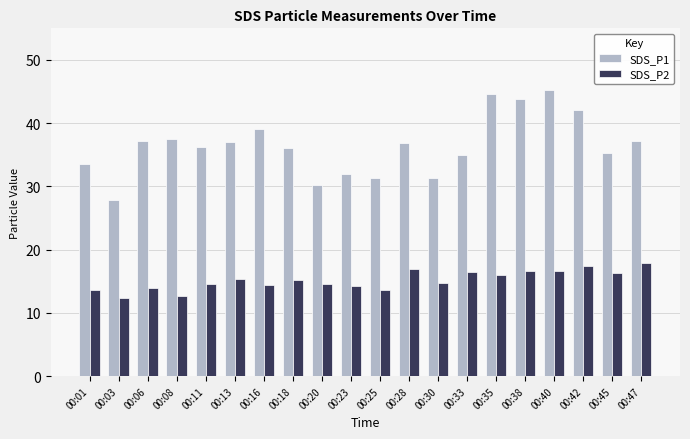

Which series has the largest range (max minus min)?

SDS_P1